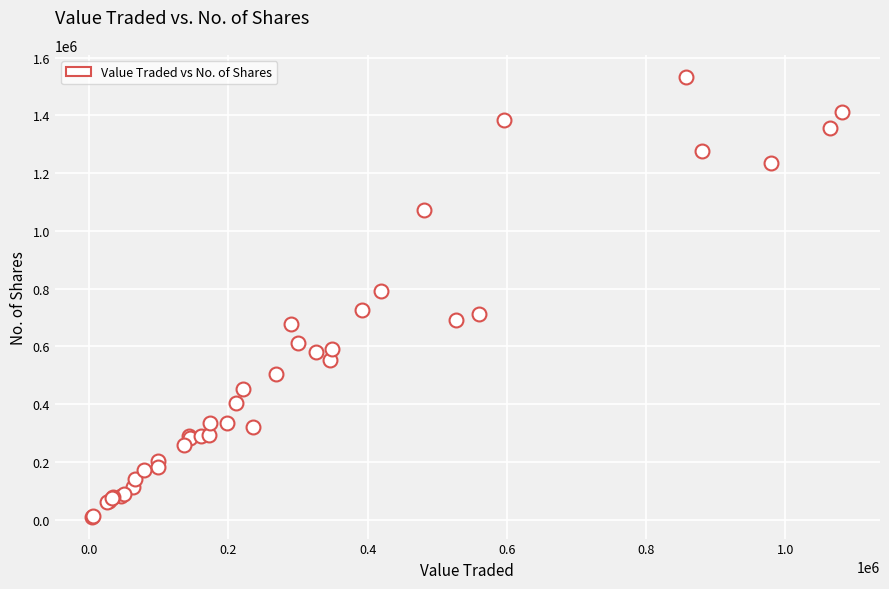

What Y value in the scatter plot is closest to 772312?

791916